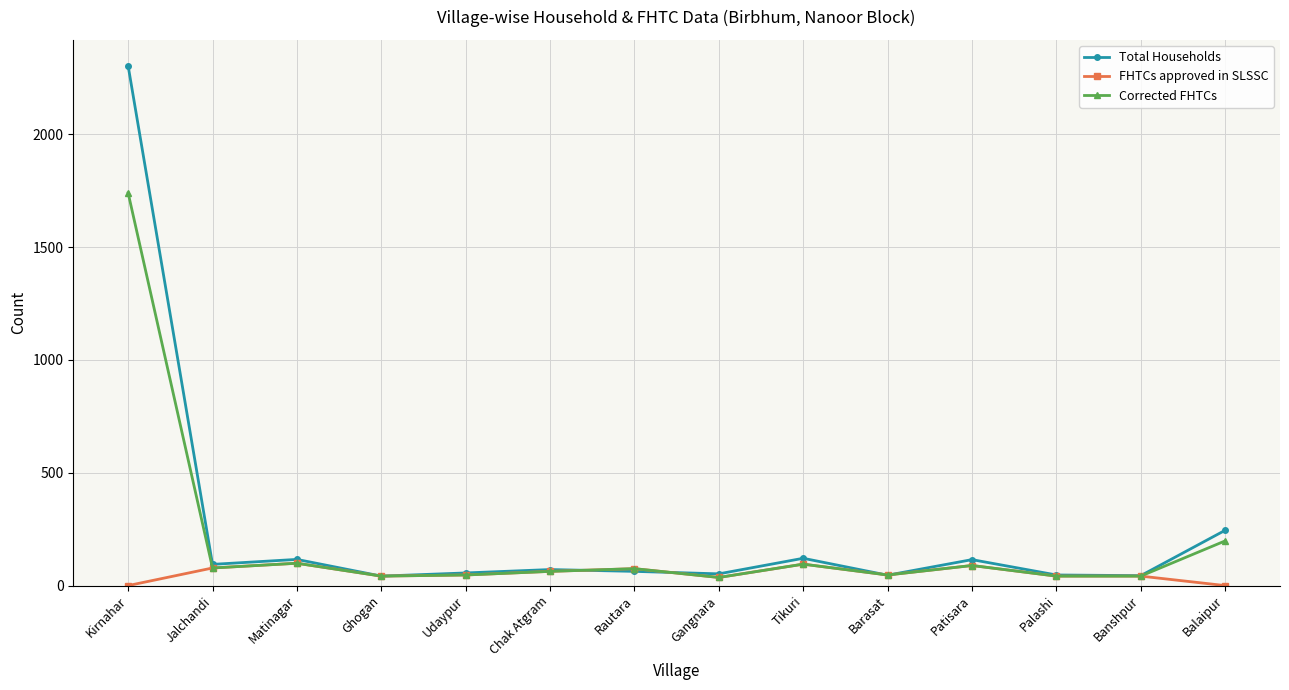

What is the spread (max minus min) of values at Patisara?

26